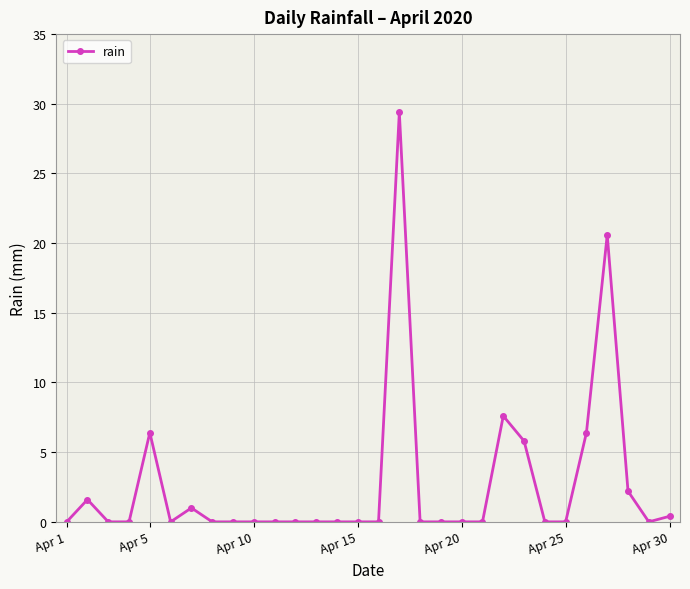

What is the maximum value shown in the chart?

29.4